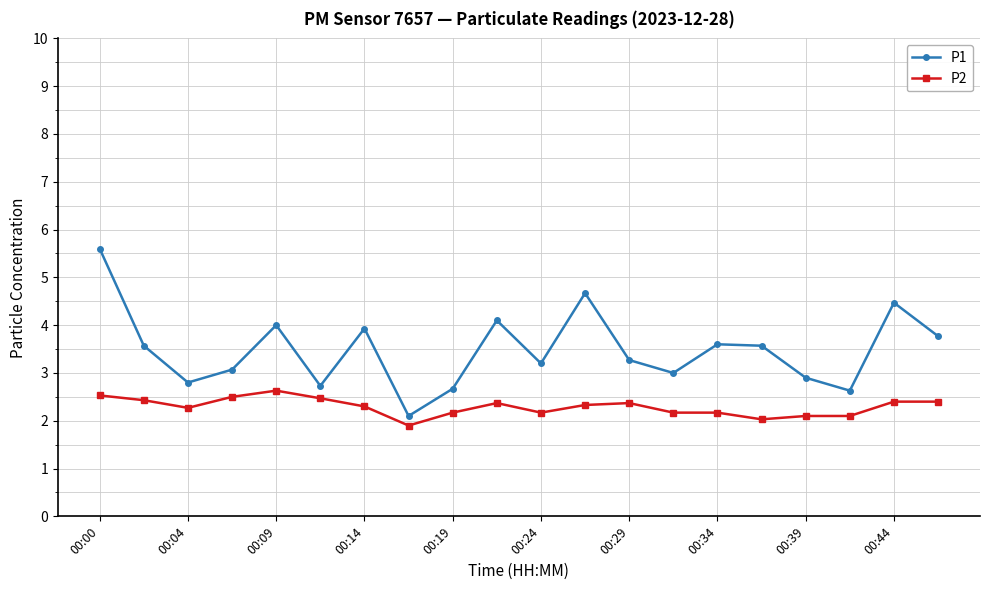

In P1, how many points are higher than both neighbors (excluding endpoints)?

6